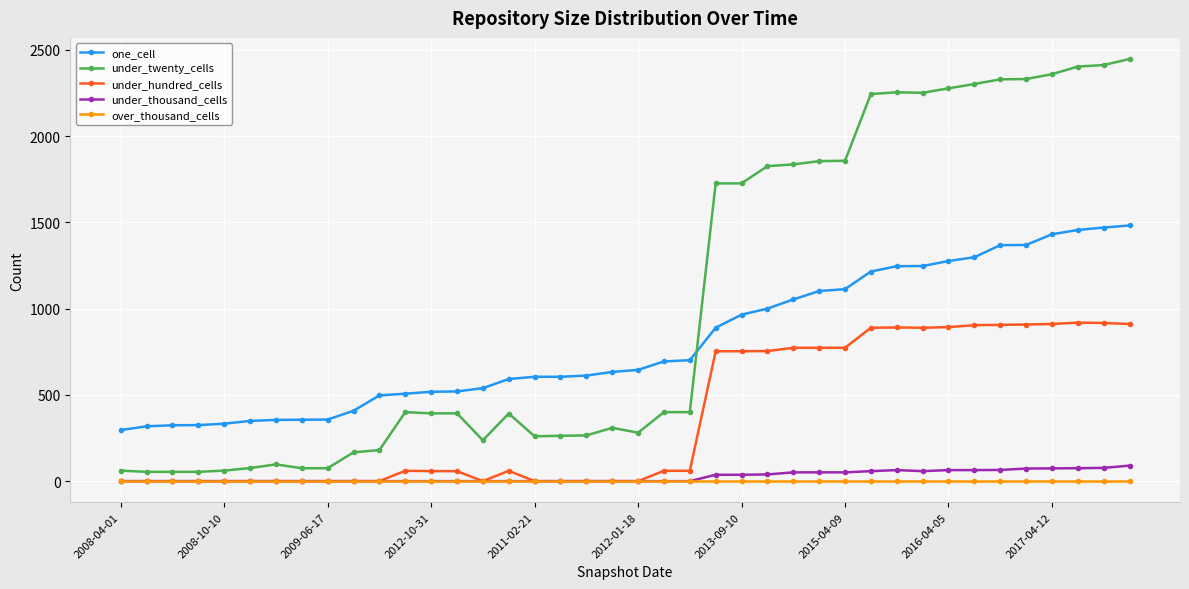

Which series has the largest range (max minus min)?

under_twenty_cells